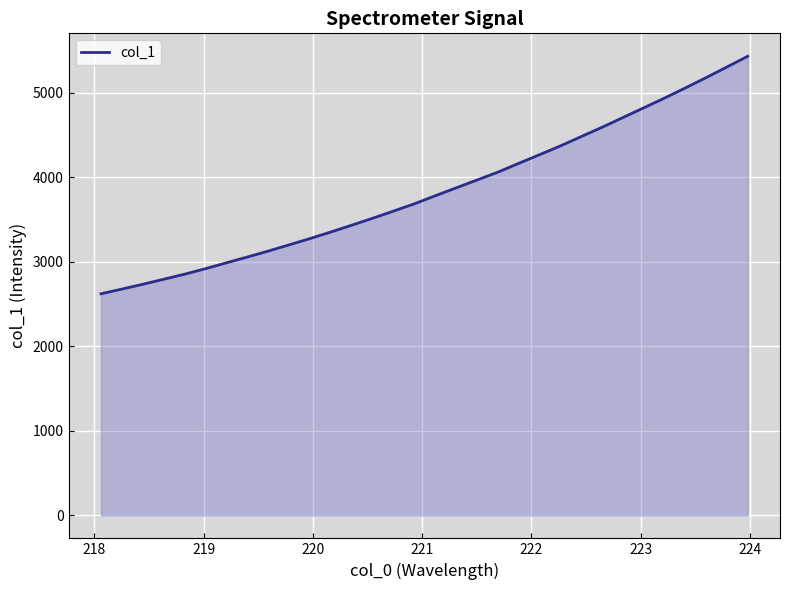

Reading left to right, extract all data points from this chart.

2622.6	2677.8	2734.8	2794.3	2853.8	2919.0	2988.1	3056.9	3126.8	3200.6	3274.8	3352.7	3433.0	3514.5	3599.8	3685.7	3780.6	3874.1	3966.8	4059.7	4163.9	4266.4	4370.2	4480.6	4590.9	4705.9	4821.0	4936.8	5056.7	5179.2	5305.2	5432.4